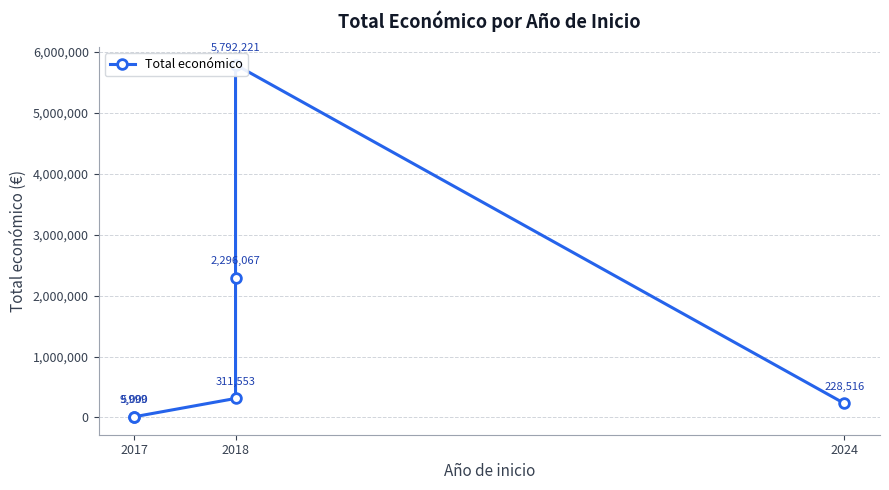

Where does the data first go above 311553?

2018